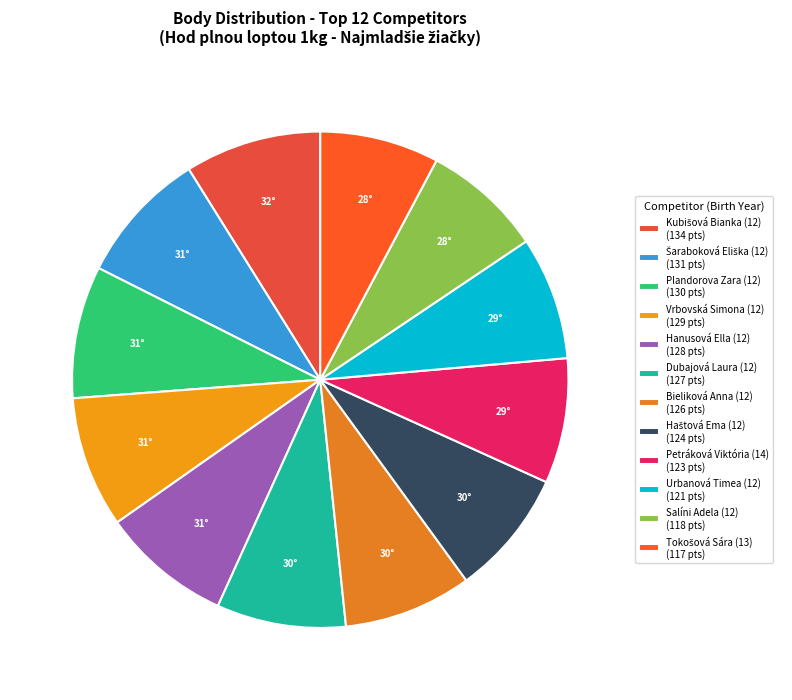

How many slices are in this pie chart?

12